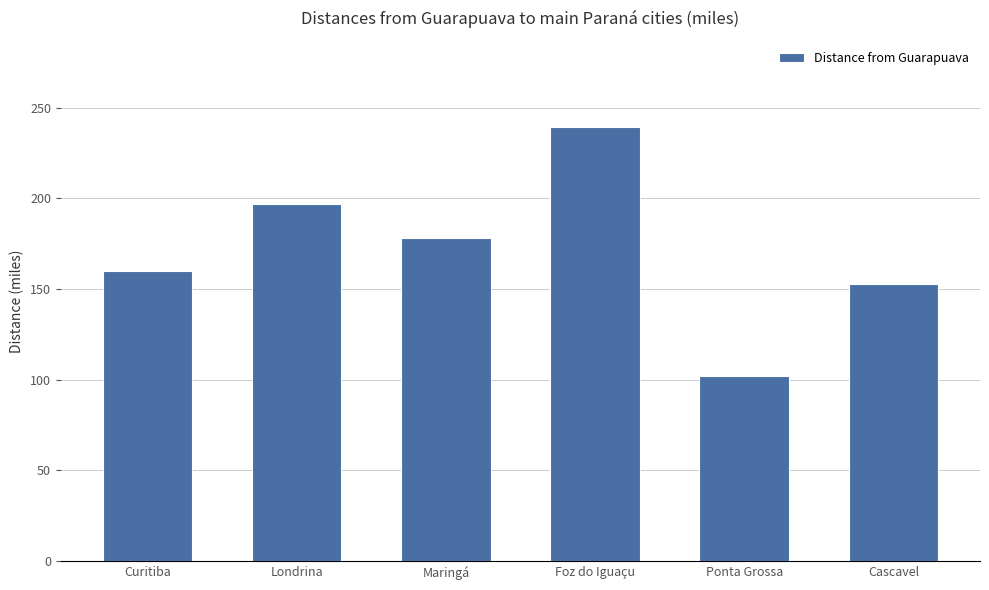

How many values are below 178?

3